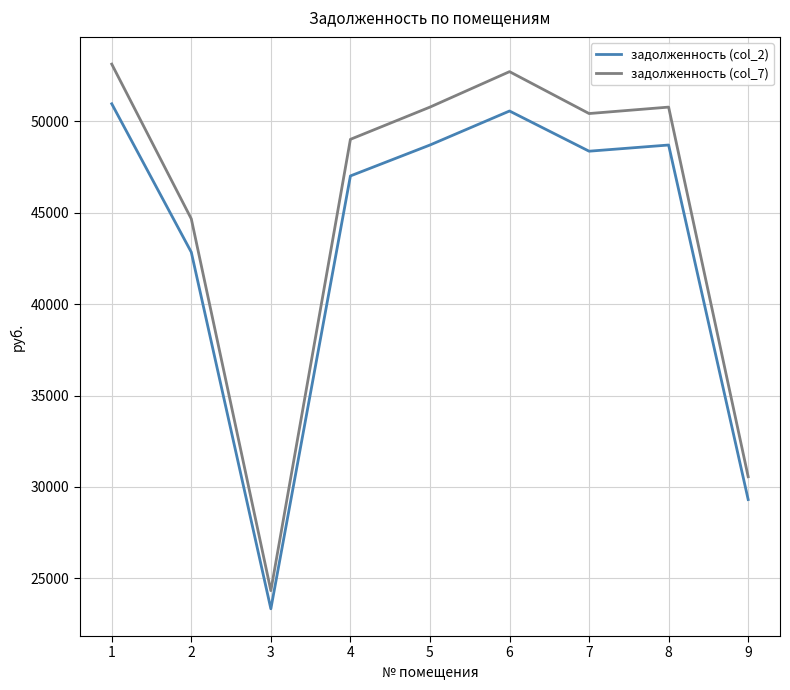

In задолженность (col_7), how many points are higher than both neighbors (excluding endpoints)?

2